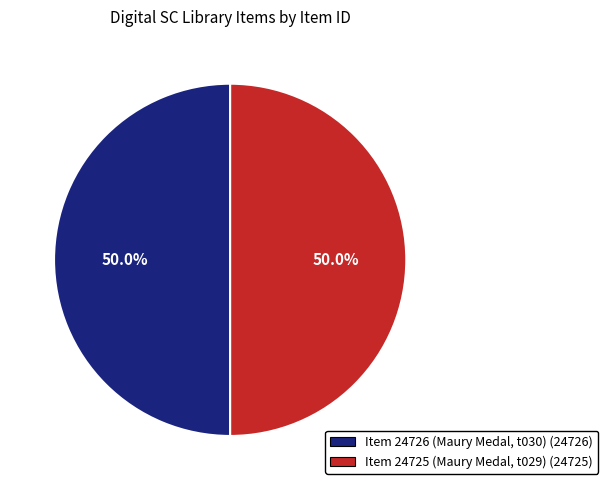

What is the ratio of the value at Item 24726 (Maury Medal, t030) (24726) to the value at Item 24725 (Maury Medal, t029) (24725)?

1.0